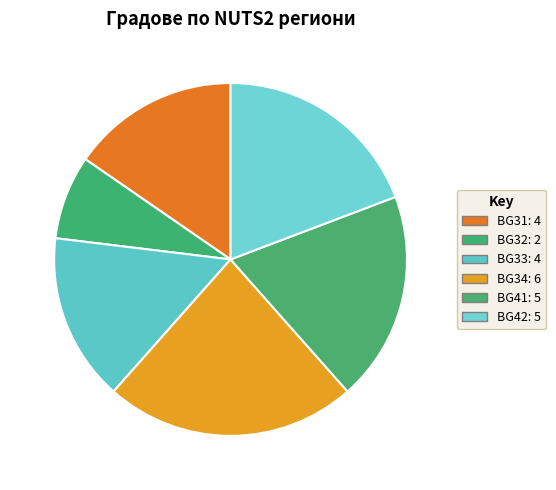

How many slices are in this pie chart?

6